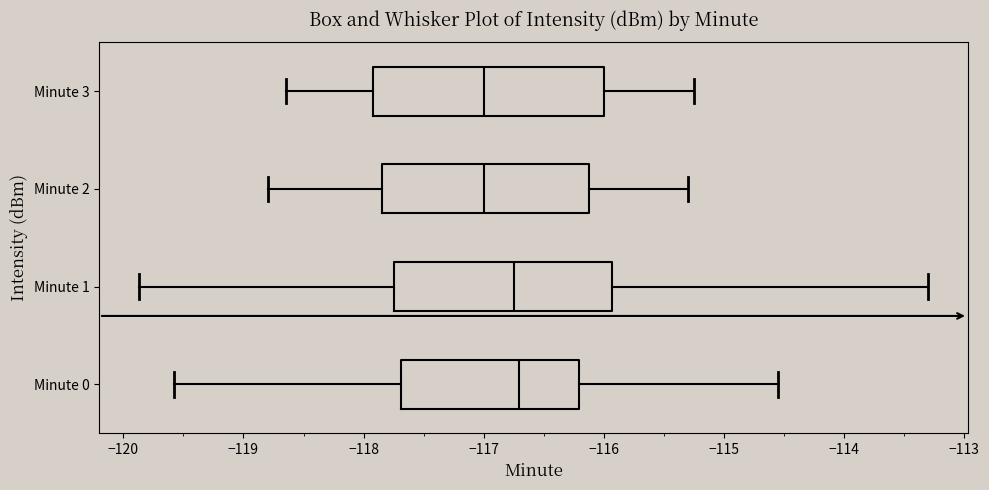

Reading bottom to top, transcribe this box plot: for each box, give where its median line is, the range the box spans, and where its two whiskers end, as read against the x-axis. The values are not printed on the chart, so give them approximately, as read against the axis.

Minute 0: median -116.7, box -117.7 to -116.2, whiskers -119.6 to -114.5
Minute 1: median -116.7, box -117.7 to -115.9, whiskers -119.9 to -113.3
Minute 2: median -117.0, box -117.8 to -116.1, whiskers -118.8 to -115.3
Minute 3: median -117.0, box -117.9 to -116.0, whiskers -118.6 to -115.2